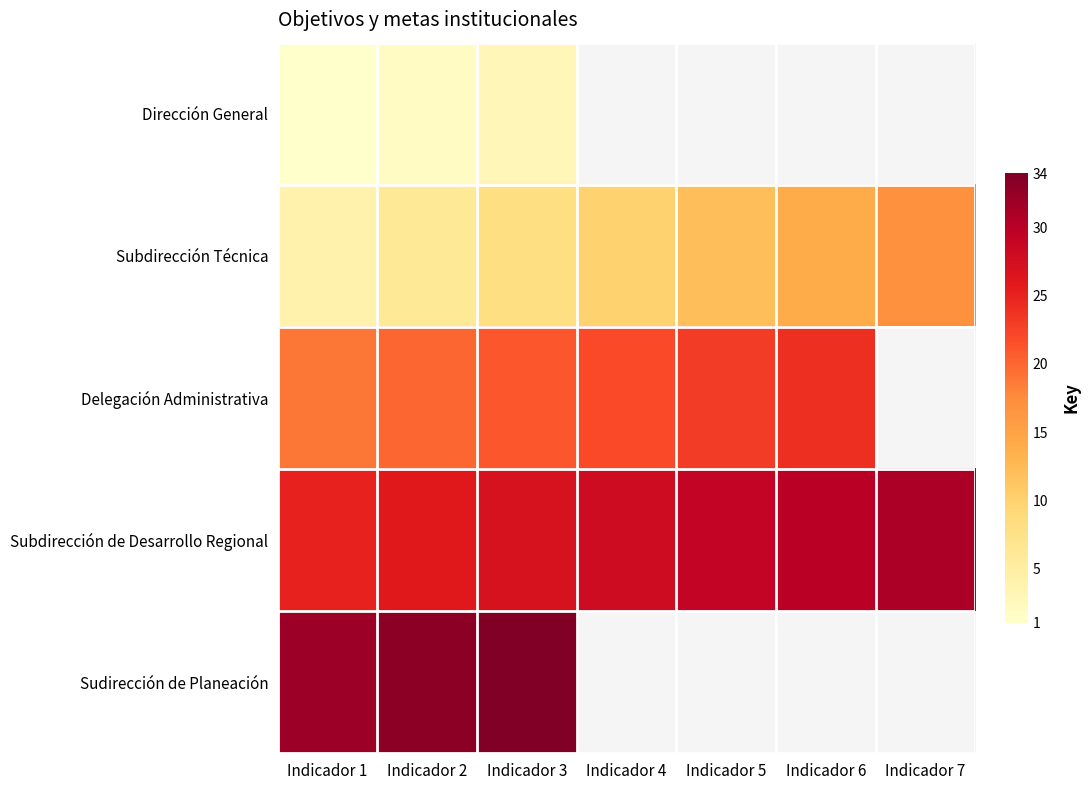

The Delegación Administrativa series shows 21.0 at Indicador 3. True or false?

True